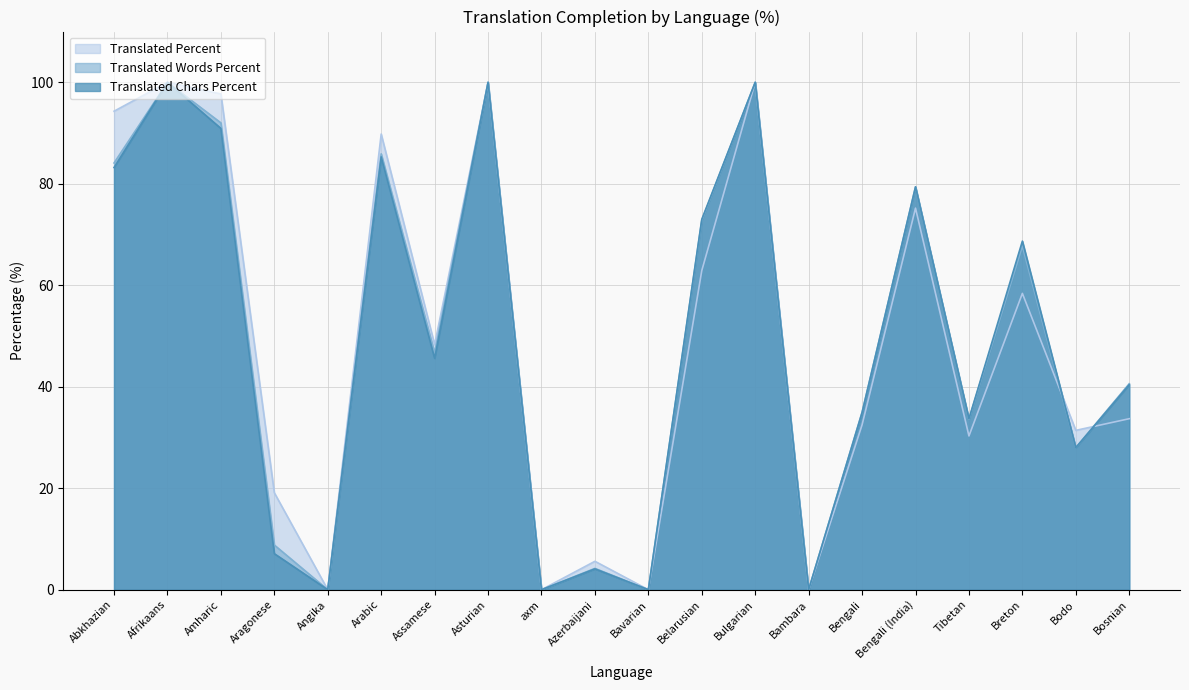

What is the label of the 3rd point from the right?

Breton